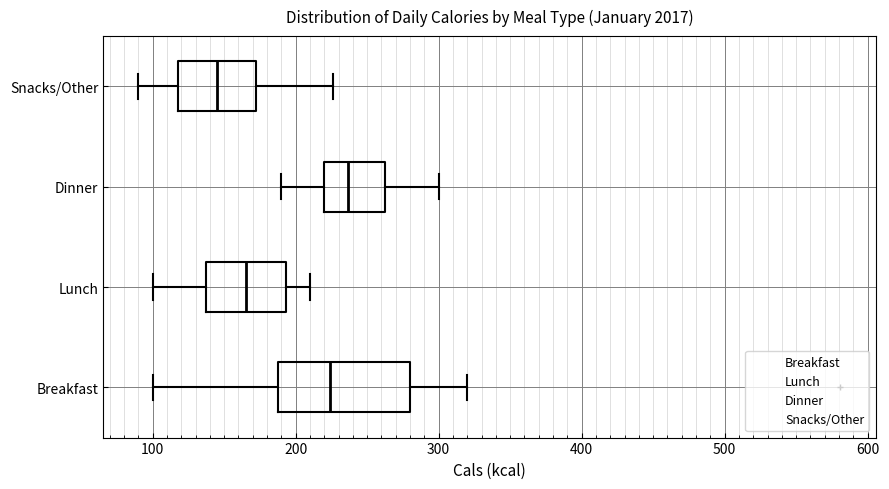

Reading bottom to top, read every box against the x-axis: the position of its median line, the range the box covers, and the ends of its whiskers. The values are not printed on the chart, so give them approximately, as read against the axis.

Breakfast: median 220, box 190 to 280, whiskers 100 to 320
Lunch: median 170, box 140 to 190, whiskers 100 to 210
Dinner: median 240, box 220 to 260, whiskers 190 to 300
Snacks/Other: median 150, box 120 to 170, whiskers 90 to 230